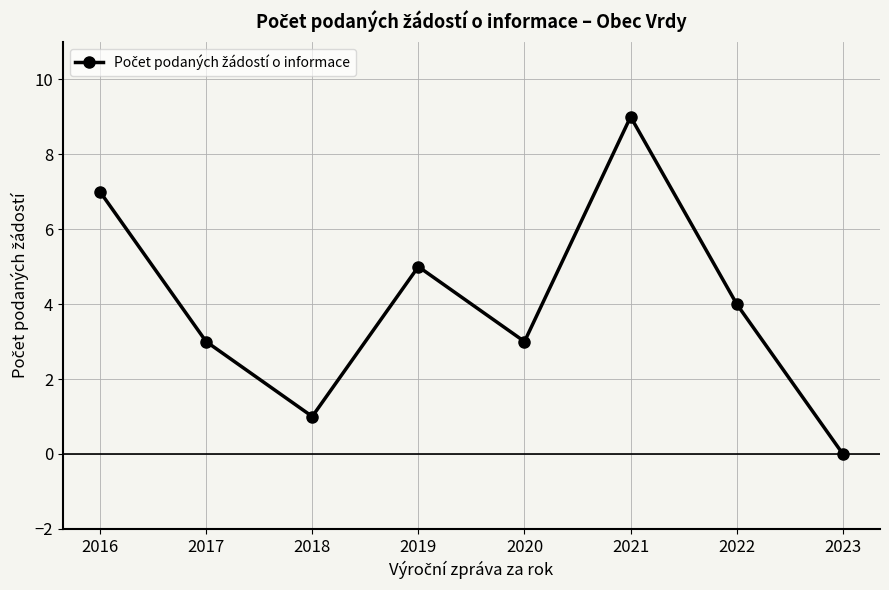

At which category does the chart reach its minimum across all series?

2023